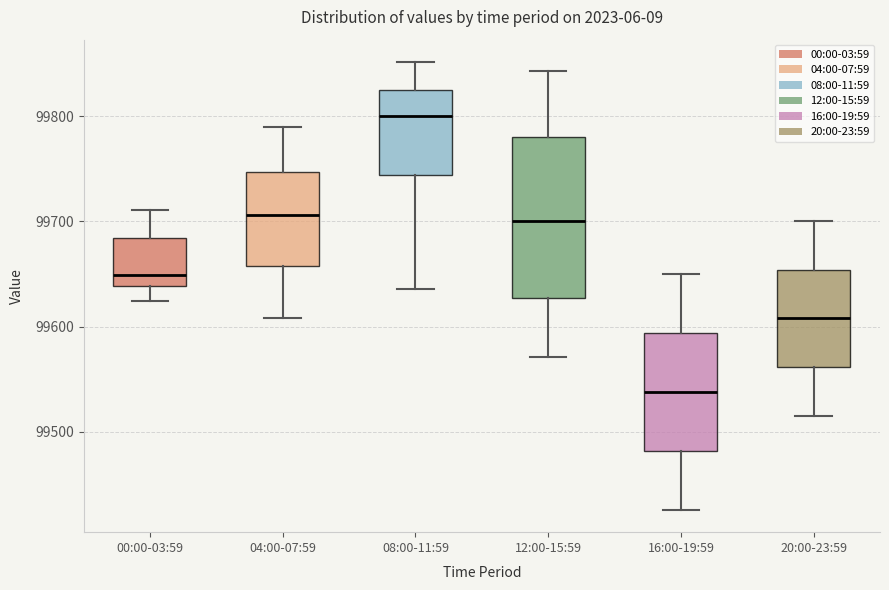

Which box's median line is the lowest?

16:00-19:59